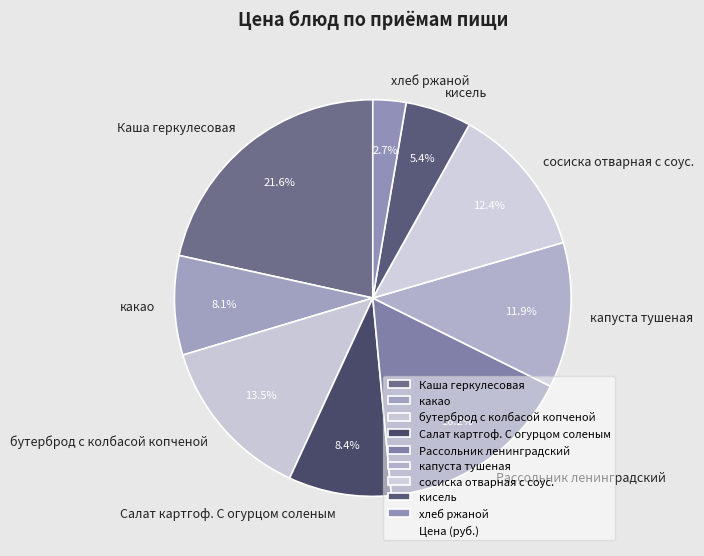

What percentage is the Рассольник ленинградский slice, to the nearest percent?

16%